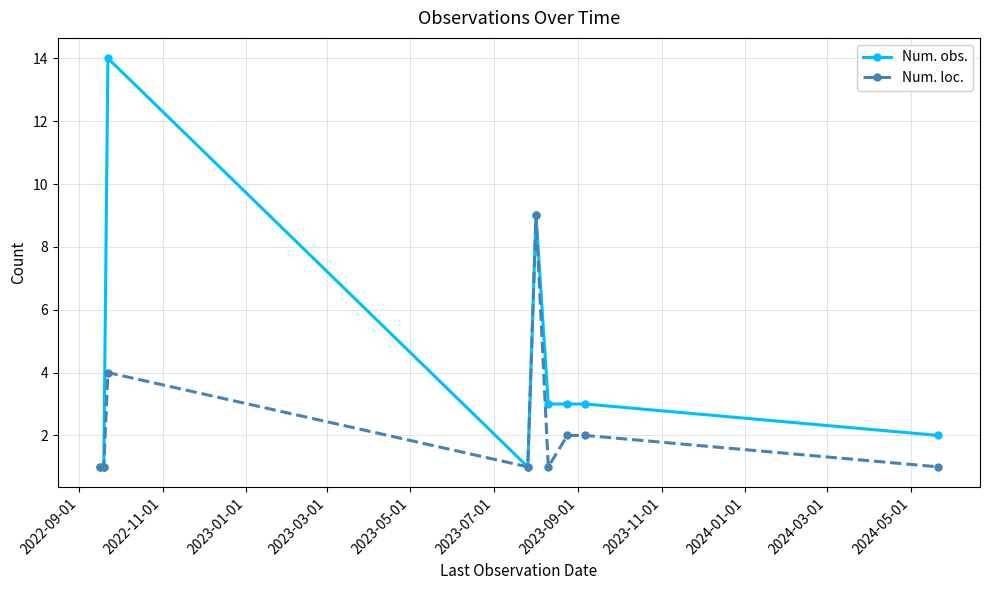

Rank the series by their average value, from lowest to highest.

Num. loc., Num. obs.